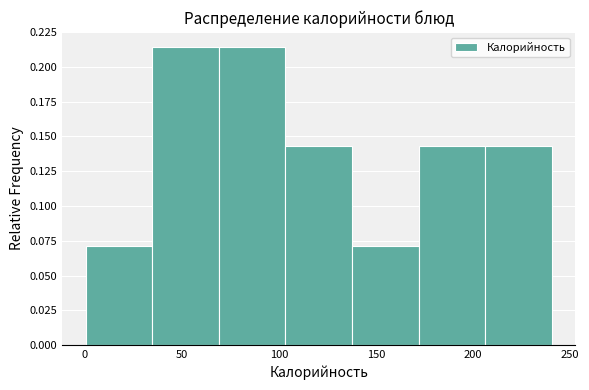

What is the height of the bar covering 170 to 205 on the x-axis? Neither the bar edges nor the heights are printed on the chart, so give them approximately, as read against the axes.

0.145